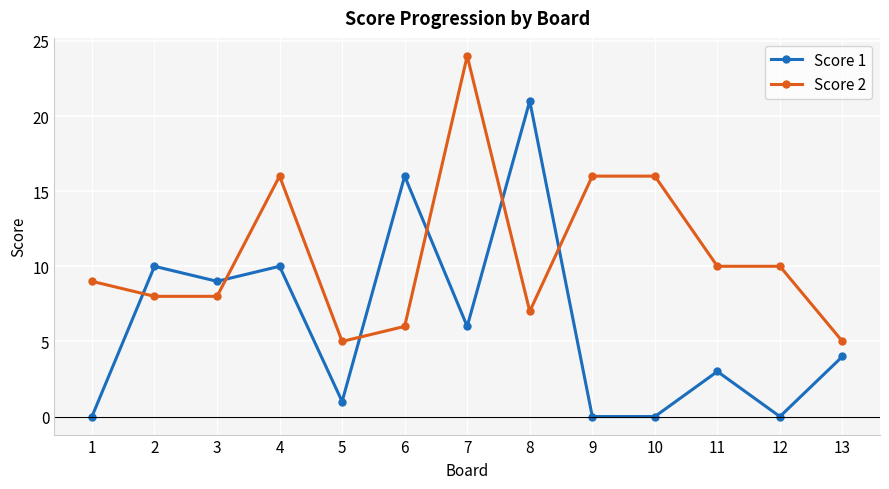

How many data points in Score 1 are less than 4?

6